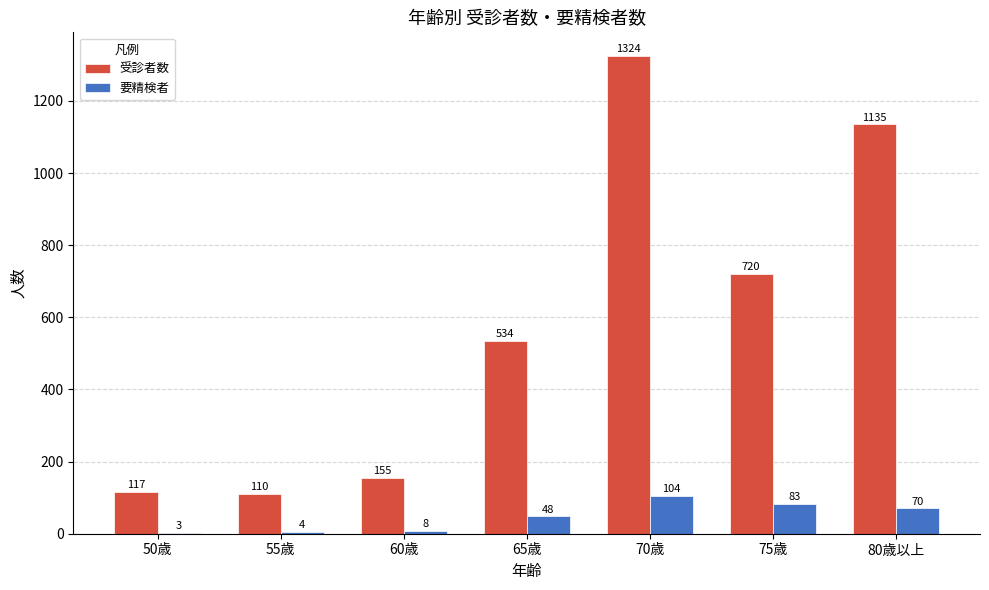

Where is 要精検者 nearest to the value 53?

65歳